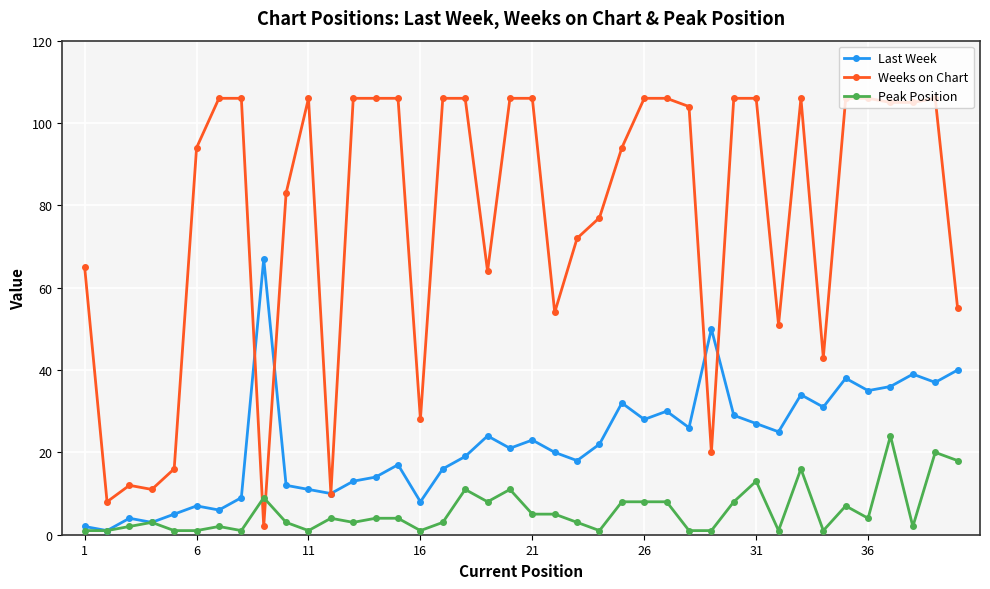

True or false: Peak Position and Weeks on Chart intersect in this chart.

True